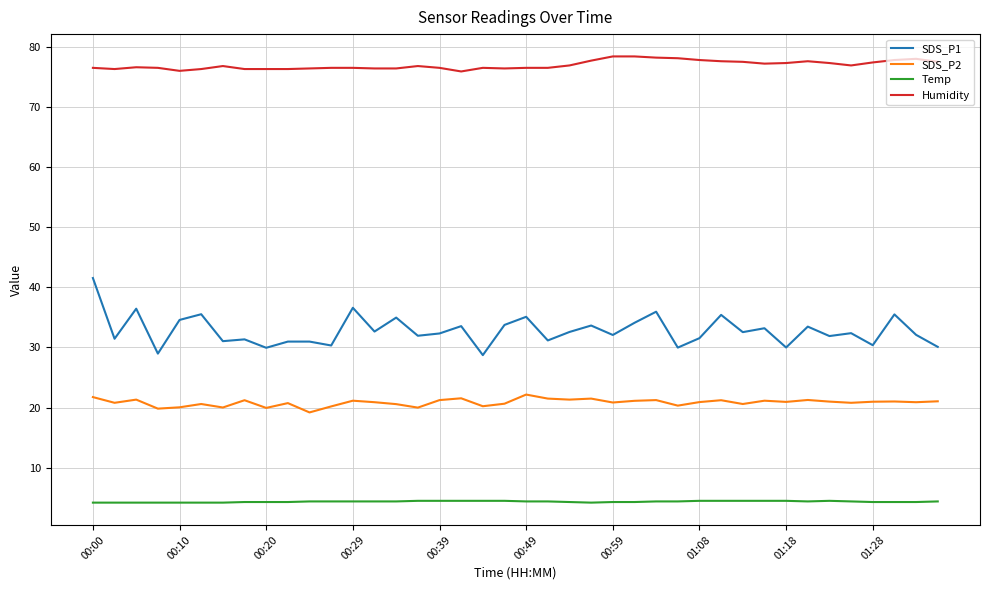

What is the lowest value of the SDS_P1 series?

28.7